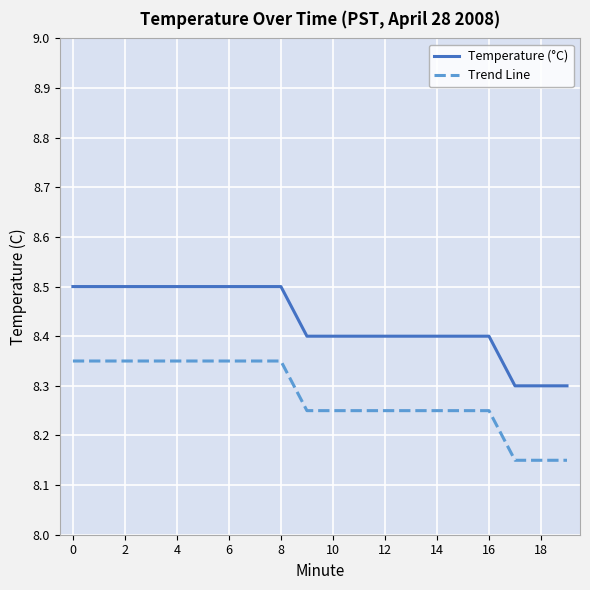

What is the maximum value for Temperature (°C)?

8.5